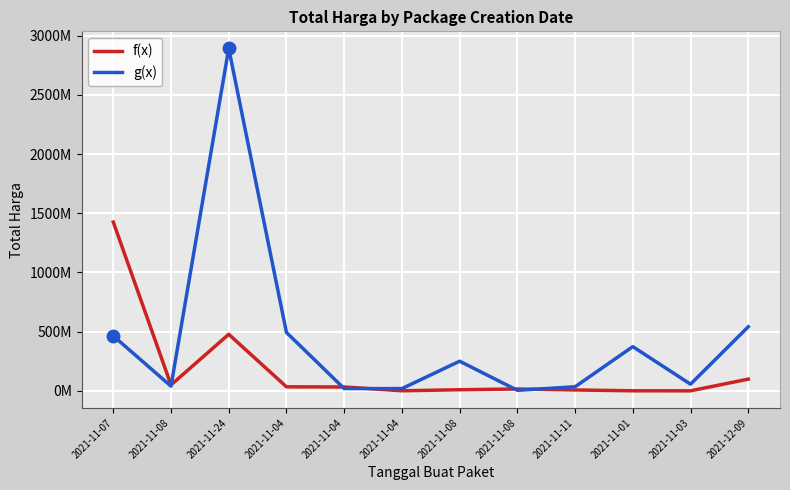

Reading left to right, extract all data points from this chart.

f(x): 1425867900	49730040	477600000	34000000	32441200	577875	9180000	15513960	7401240	333600	78000	98772570
g(x): 464002100	39440000	2892122000	493000000	19175000	18900000	250350000	4350000	34292000	373404000	56152800	541071000